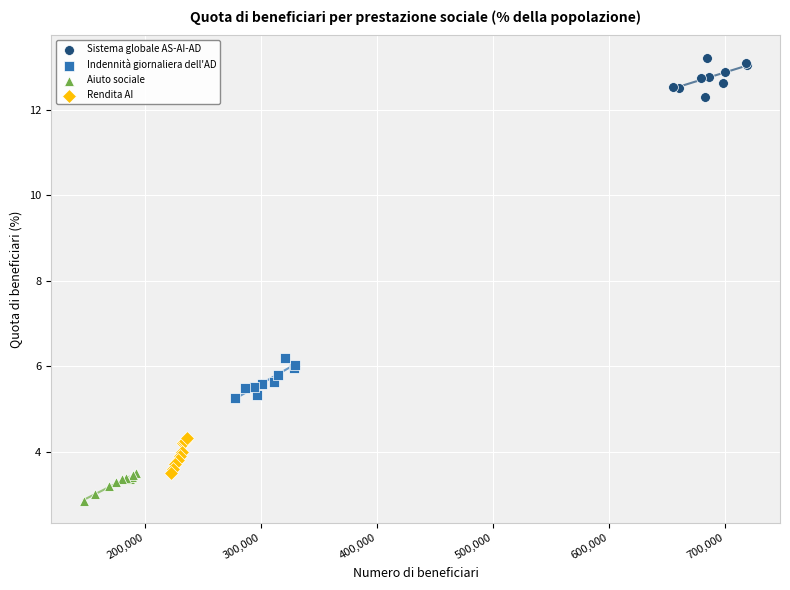

Which series reaches the maximum Y coordinate?

Sistema globale AS-AI-AD